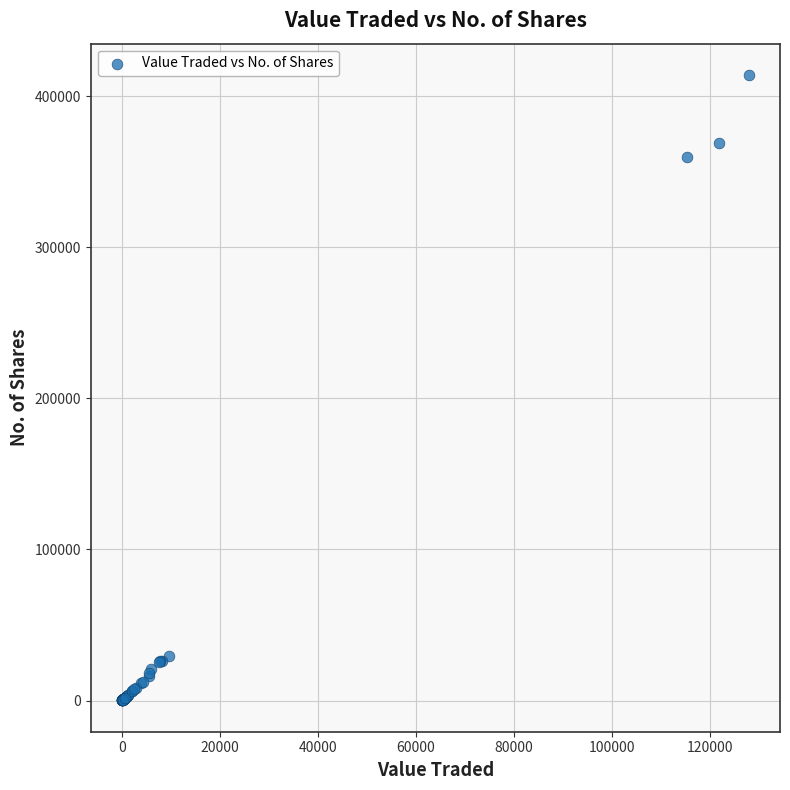

What Y value in the scatter plot is closest to 207060?

360020